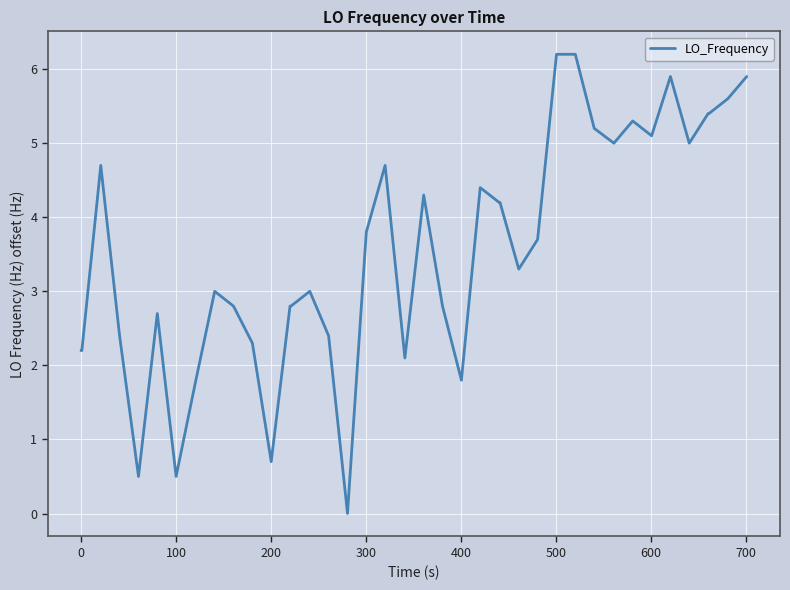

How many distinct data groups are displayed?

1